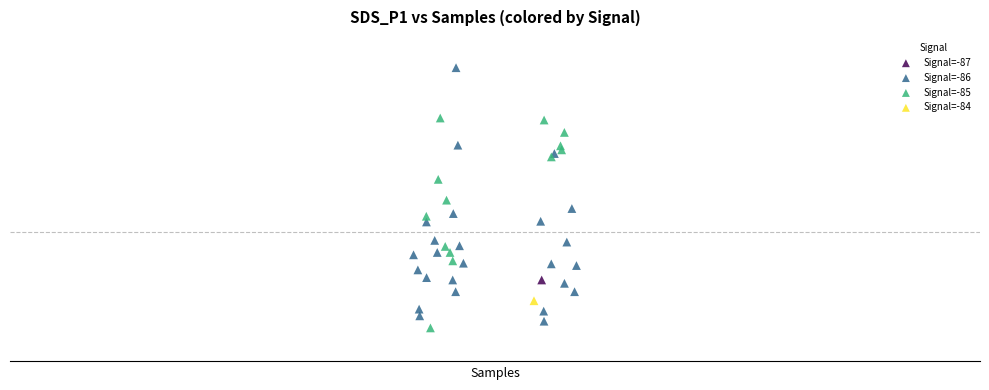

What are all the series names shown in the legend?

Signal=-87, Signal=-86, Signal=-85, Signal=-84